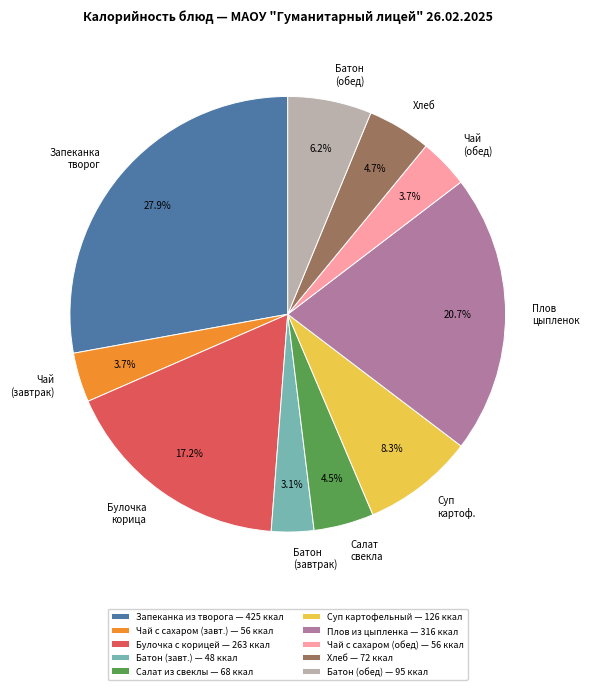

What portion of the pie excludes Булочка корица?

82.8%